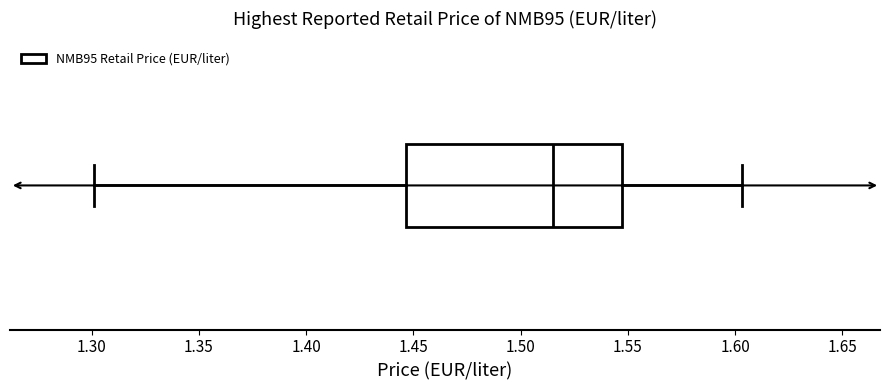

Transcribe this box plot: give where the median line is, the range the box spans, and where the two whiskers end, as read against the x-axis. The values are not printed on the chart, so give them approximately, as read against the axis.

median 1.515, box 1.445 to 1.545, whiskers 1.300 to 1.605